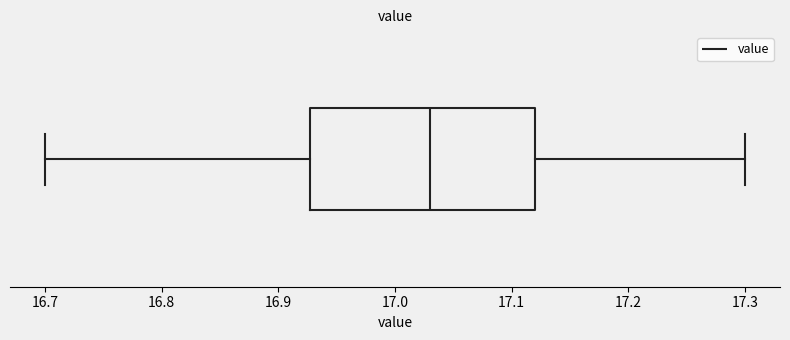

Where is the right edge of the box on the x-axis? The values are not printed on the chart, so give them approximately, as read against the axis.

17.12